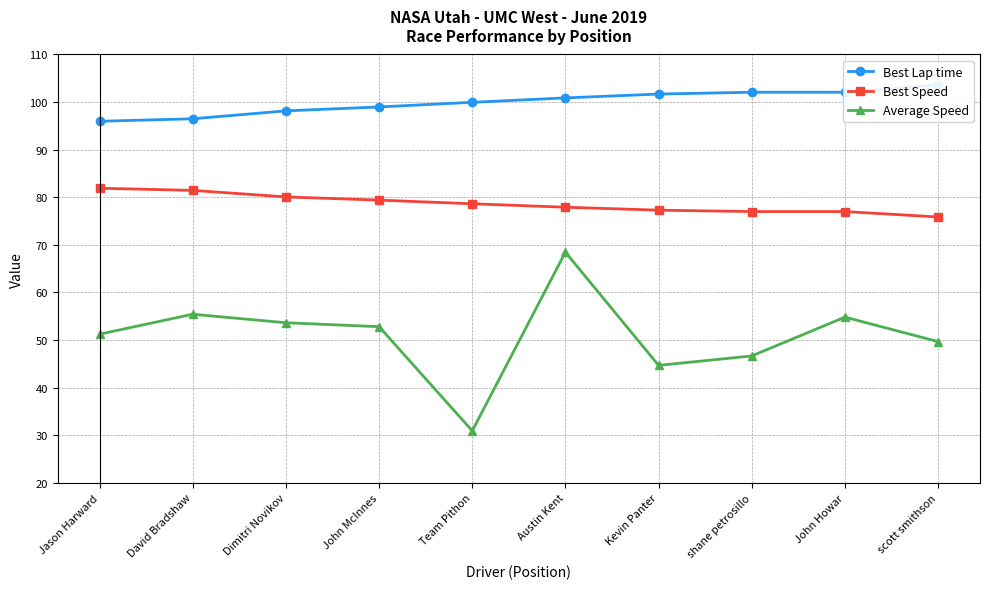

Reading left to right, what are all the values shown in this chart?

Best Lap time: Jason Harward=96.0	David Bradshaw=96.5	Dimitri Novikov=98.2	John McInnes=99.0	Team Pithon=100.0	Austin Kent=100.9	Kevin Panter=101.7	shane petrosillo=102.1	John Howar=102.1	scott smithson=103.6
Best Speed: Jason Harward=81.9	David Bradshaw=81.4	Dimitri Novikov=80.1	John McInnes=79.4	Team Pithon=78.6	Austin Kent=77.9	Kevin Panter=77.3	shane petrosillo=77.0	John Howar=77.0	scott smithson=75.9
Average Speed: Jason Harward=51.2	David Bradshaw=55.4	Dimitri Novikov=53.6	John McInnes=52.8	Team Pithon=30.9	Austin Kent=68.5	Kevin Panter=44.7	shane petrosillo=46.7	John Howar=54.8	scott smithson=49.7